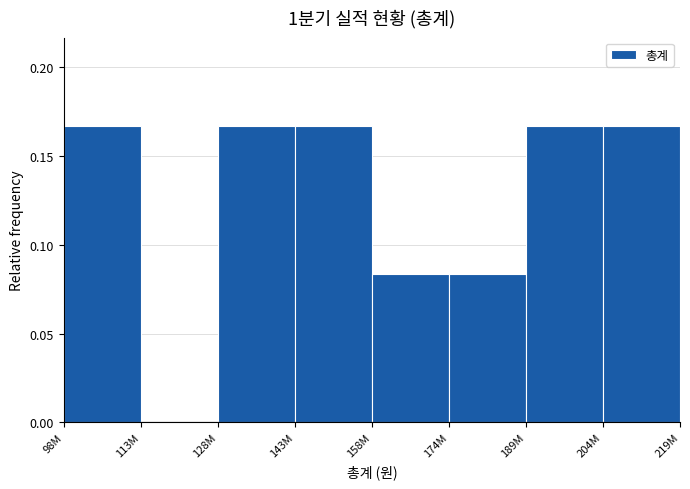

The value at 113M is -0.1. True or false?

False